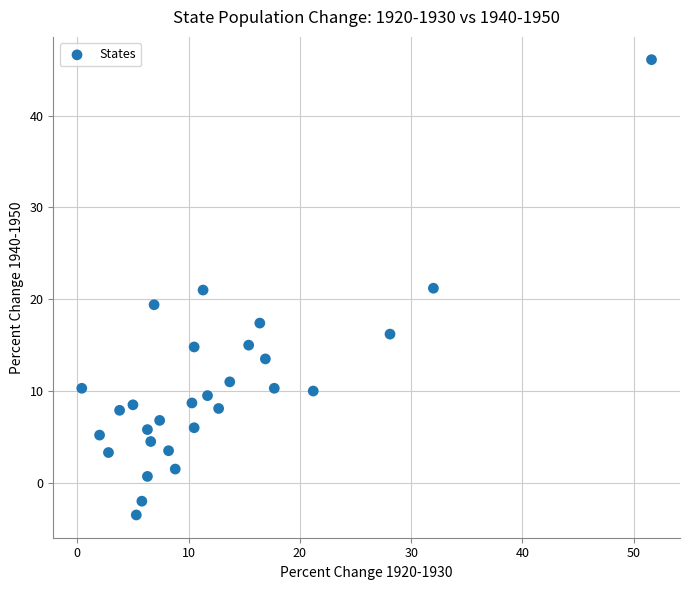

What is the range of X values (max minus min)?

51.2